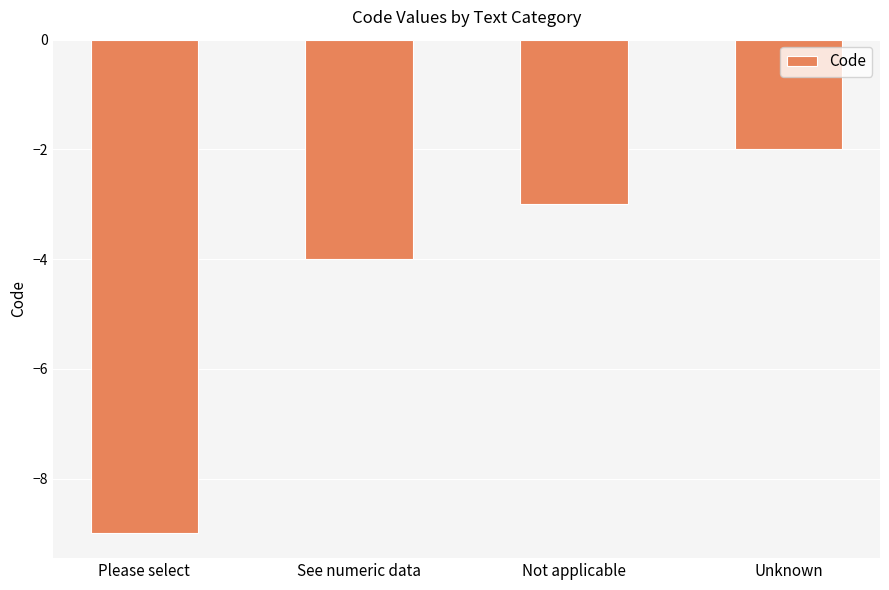

What is the label of the 2nd bar from the left?

See numeric data